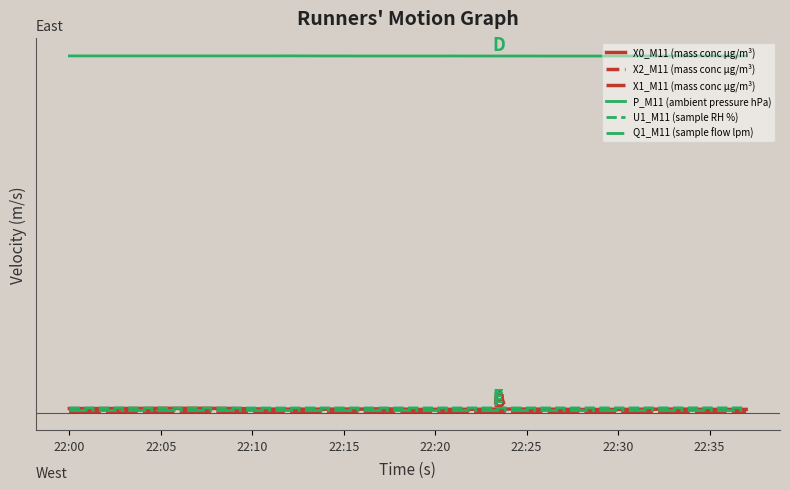

True or false: X0_M11 (mass conc μg/m³) and X1_M11 (mass conc μg/m³) cross at least once.

False